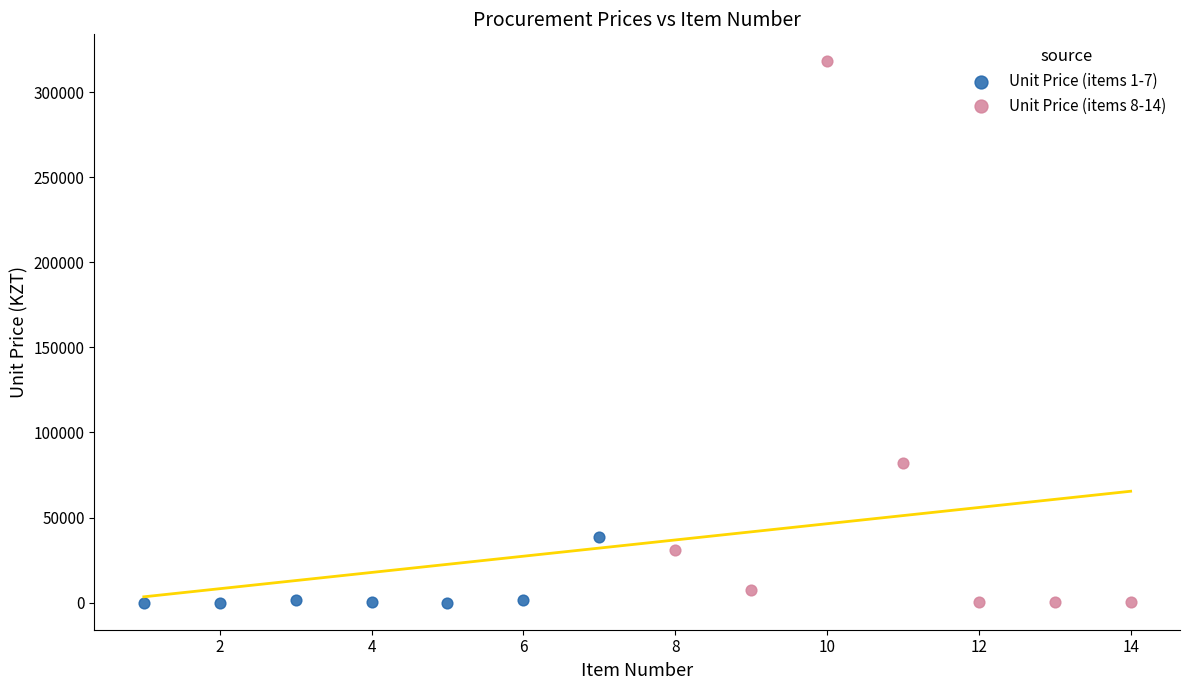

What are all the series names shown in the legend?

Unit Price (items 1-7), Unit Price (items 8-14)